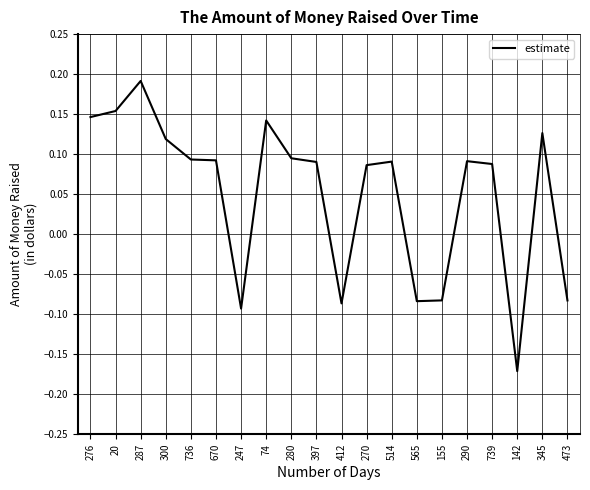

The chart shows a value of 0.2 at 276. True or false?

False